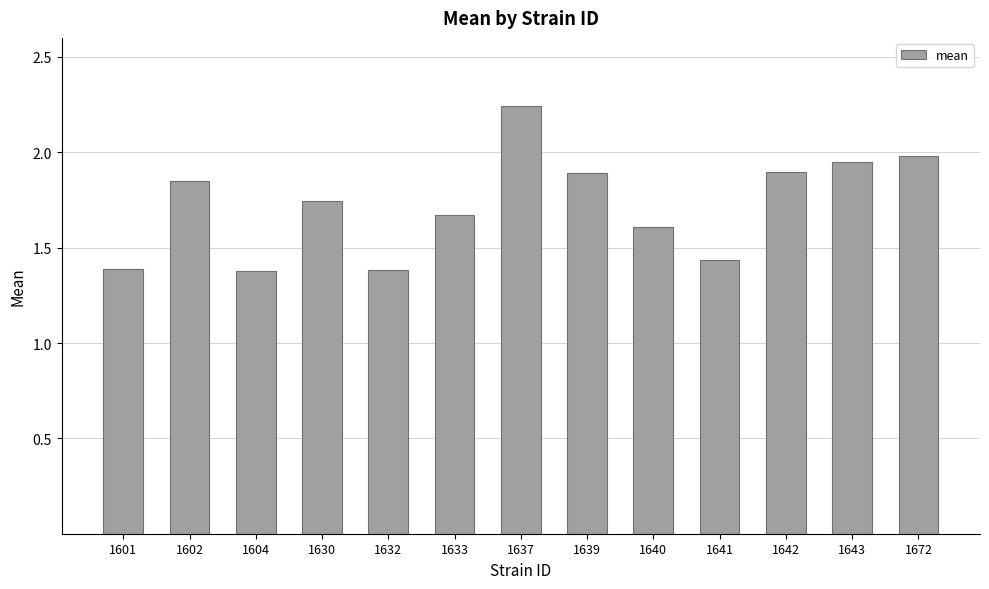

The value at 1640 is 1.6. True or false?

True